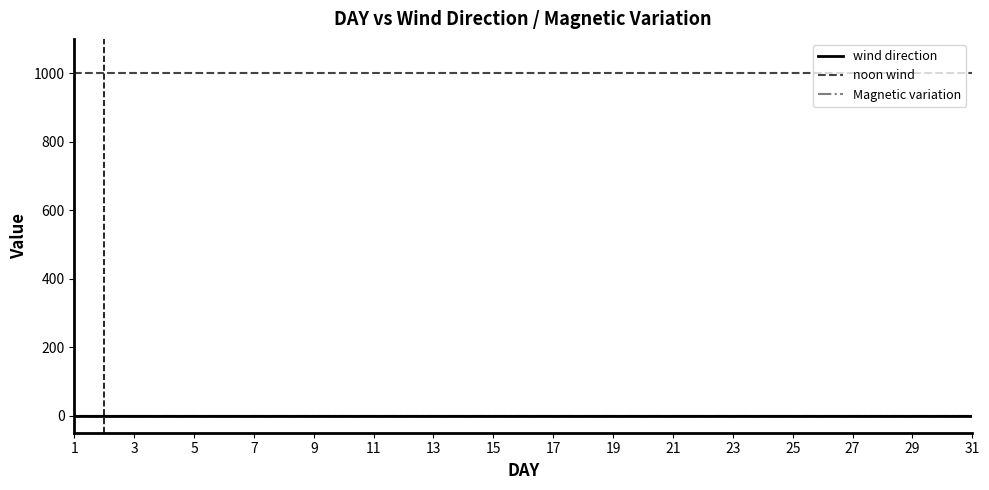

Which series has the largest total across all categories?

noon wind